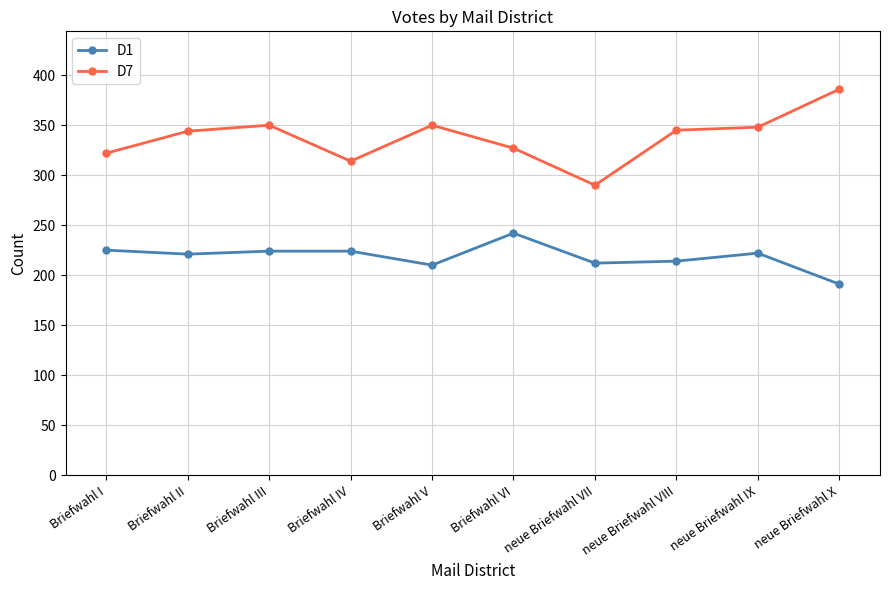

What is the total value across all series at neue Briefwahl VIII?

559